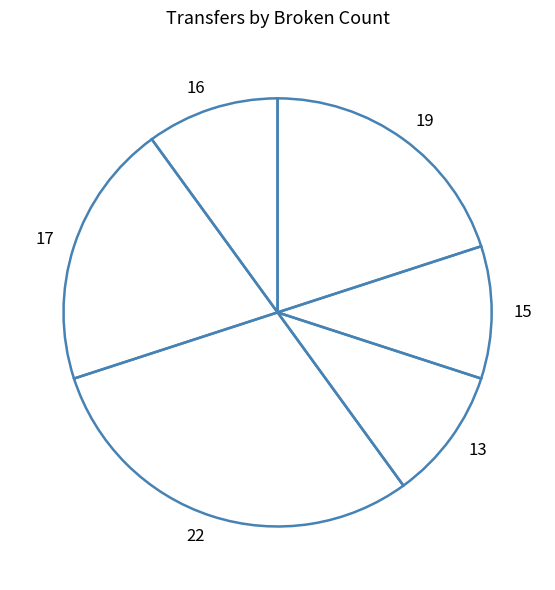

Count the number of slices in the pie.

6